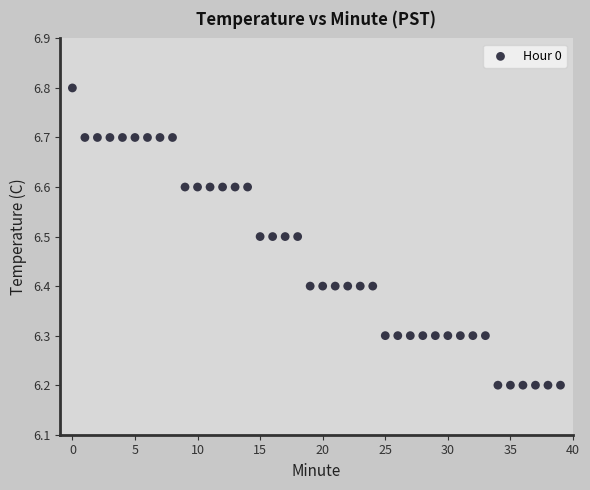

What is the range of Y values (max minus min)?

0.6